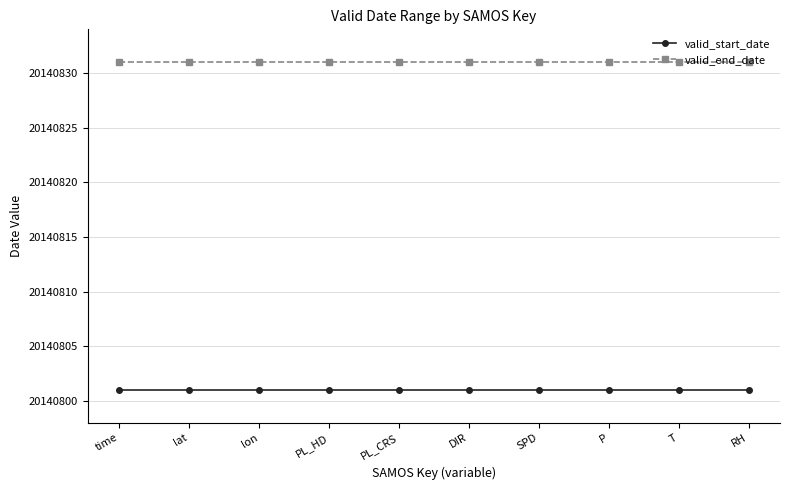

What is the maximum value shown in the chart?

20140831